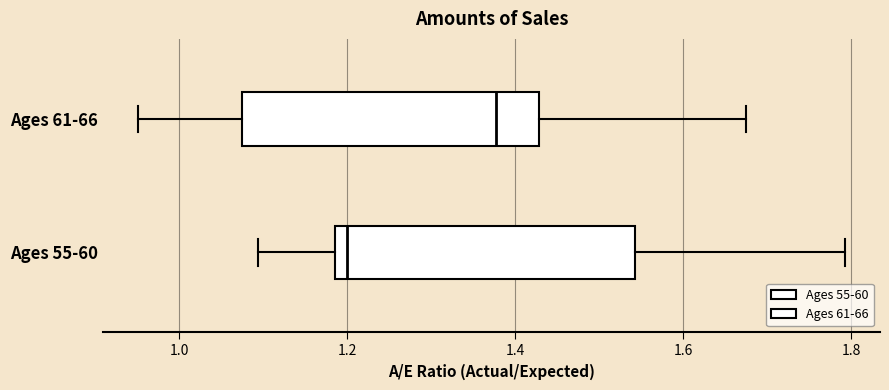

Where does the right whisker of the box for Ages 55-60 end on the x-axis? The values are not printed on the chart, so give them approximately, as read against the axis.

1.80